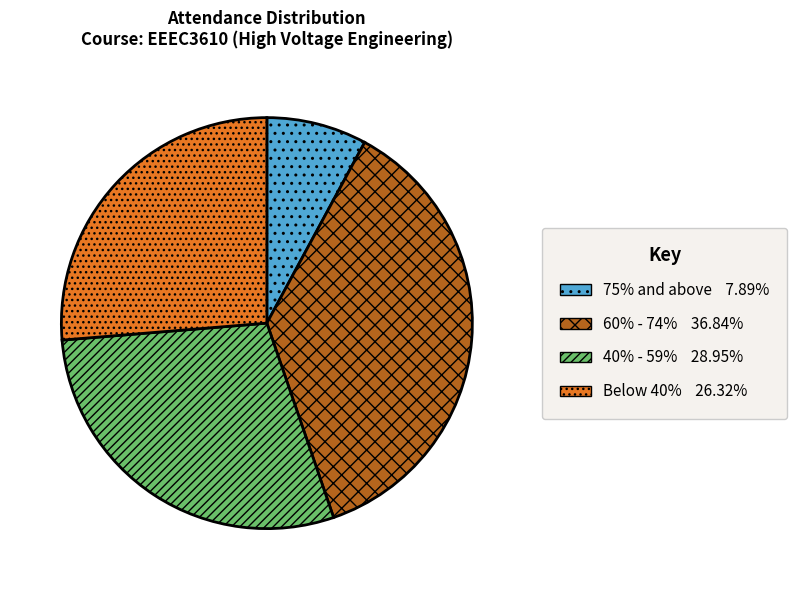

Does any single category account for the majority?

No